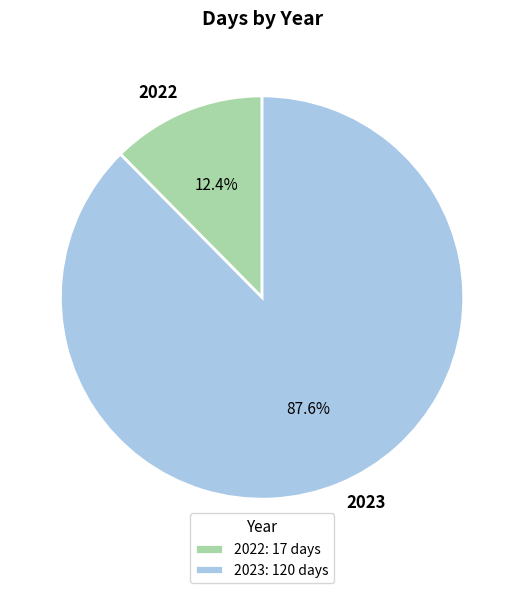

To the nearest percent, what portion does 2023 represent?

88%